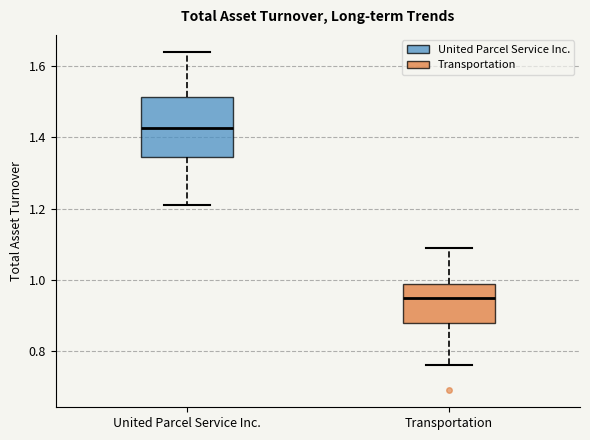

Reading left to right, read every box against the y-axis: the position of its median line, the range the box covers, and the ends of its whiskers. The values are not printed on the chart, so give them approximately, as read against the axis.

United Parcel Service Inc.: median 1.42, box 1.34 to 1.52, whiskers 1.22 to 1.64
Transportation: median 0.96, box 0.88 to 0.98, whiskers 0.76 to 1.10